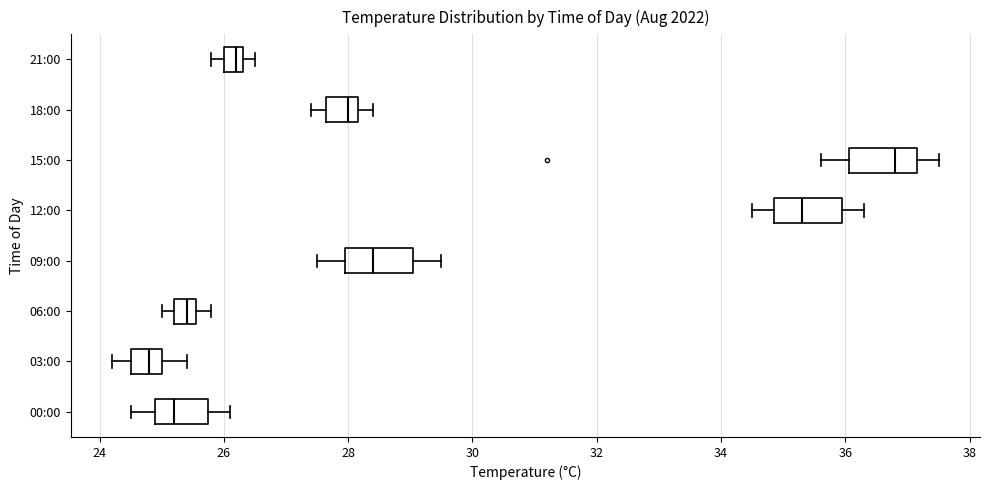

Where does the median line of the box for 09:00 sit on the x-axis? The values are not printed on the chart, so give them approximately, as read against the axis.

28.4